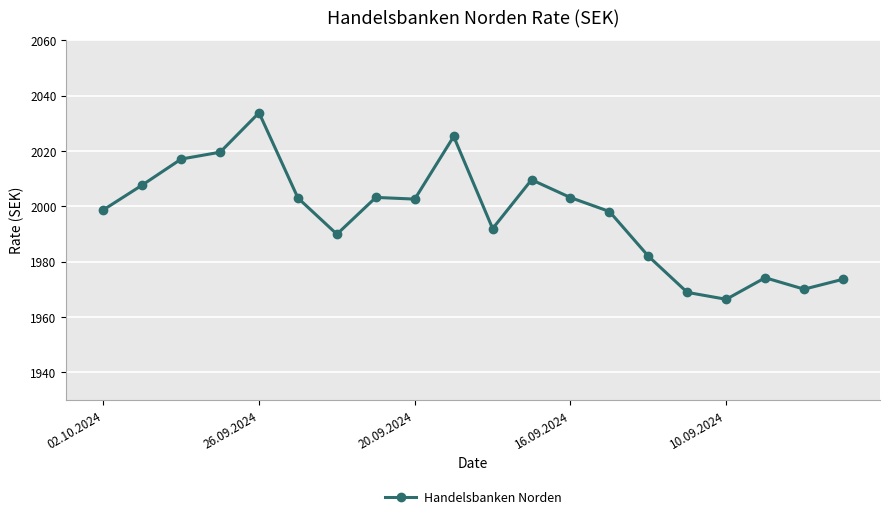

What is the sum of all values?

39938.9